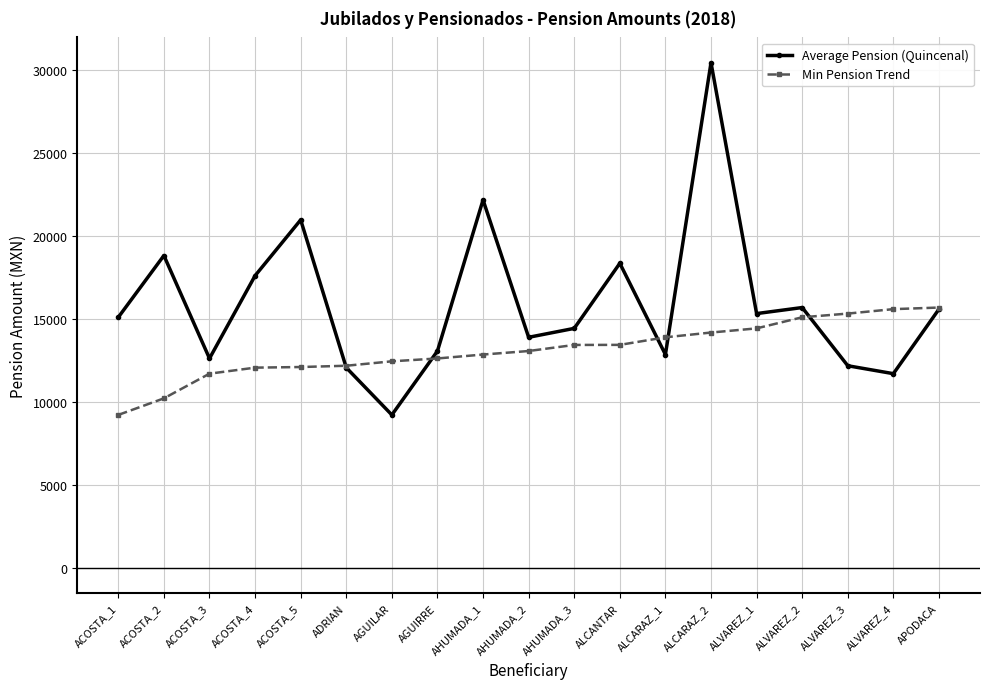

What is the average value of the Average Pension (Quincenal) series?

15907.4